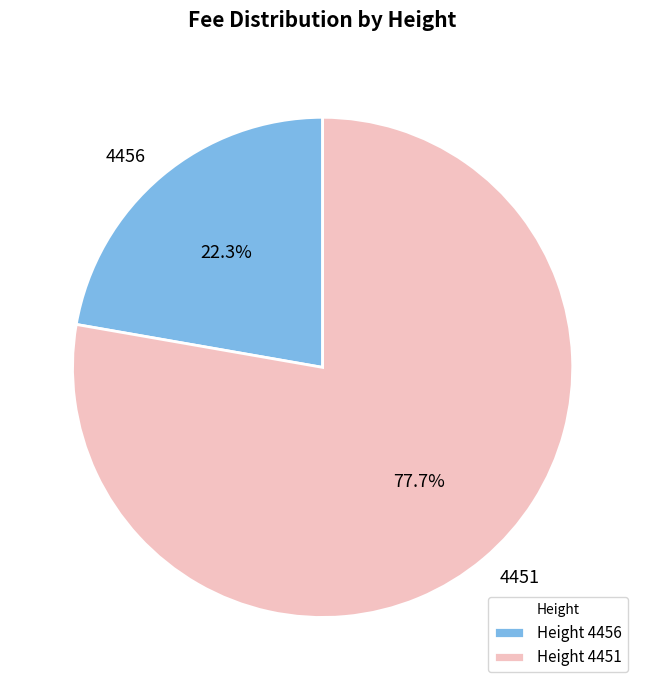

To the nearest percent, what is the average slice percentage?

50%